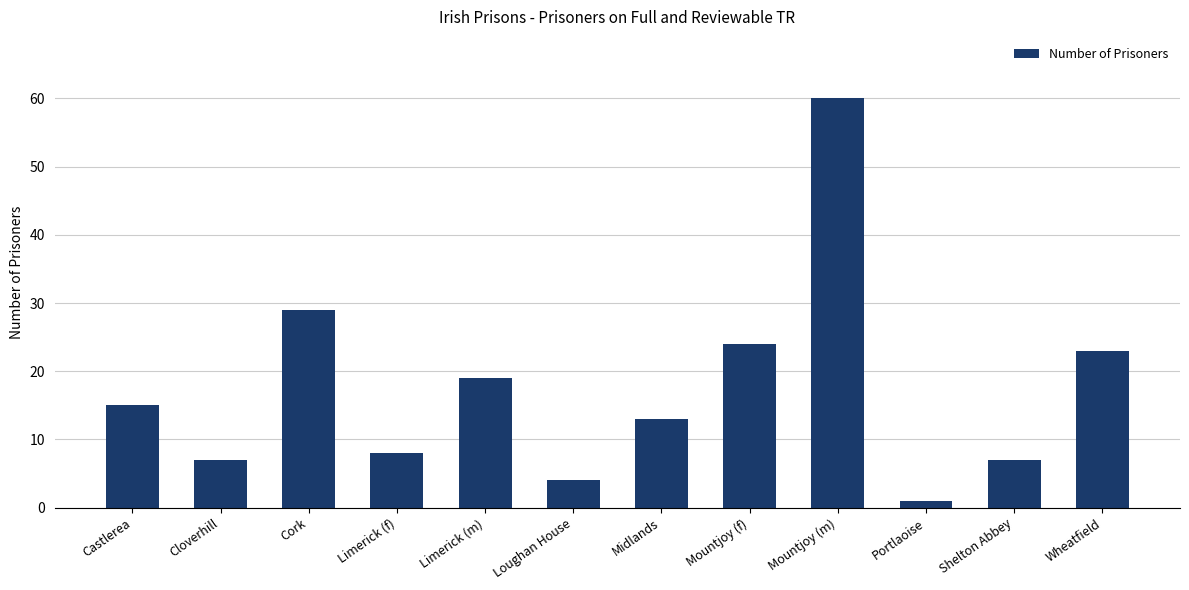

Between Cloverhill and Mountjoy (f), which is larger?

Mountjoy (f)